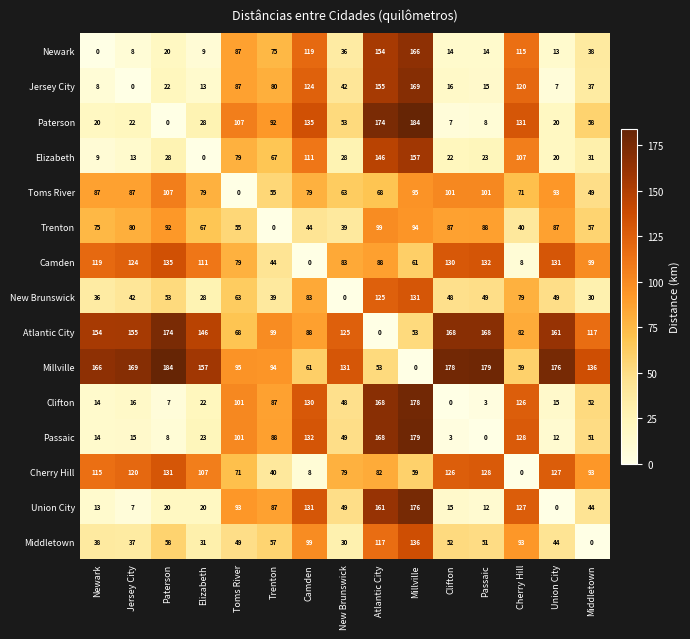

How many positive values does the Toms River series have?

14